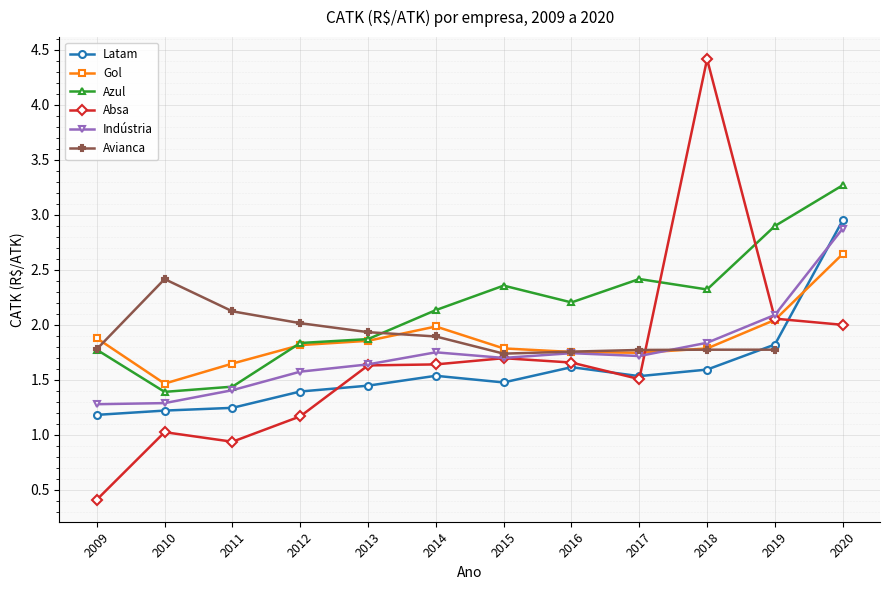

What is the spread (max minus min) of values at 2019?

1.1